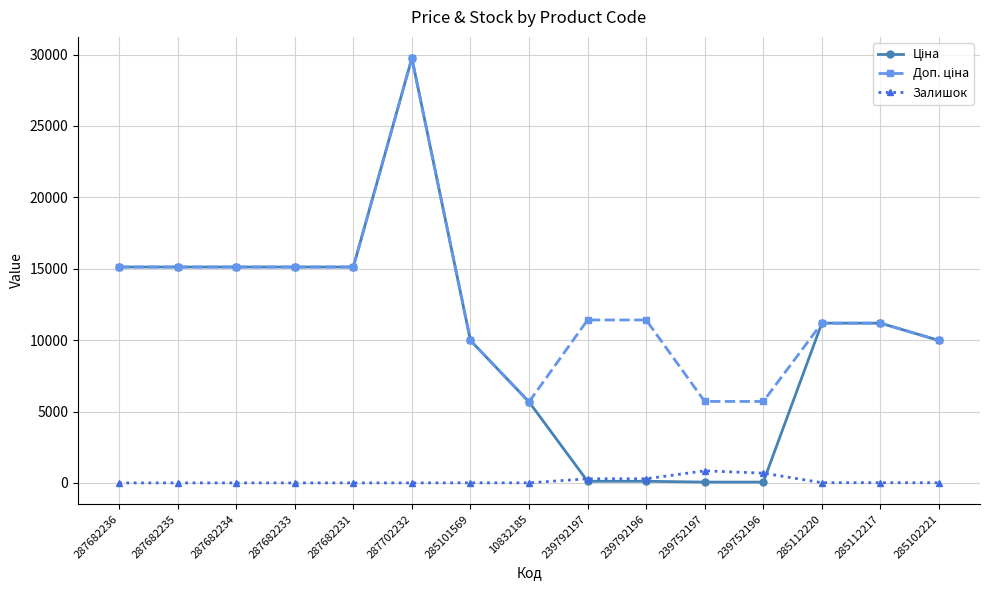

Is this an area chart (filled region under the line)?

No